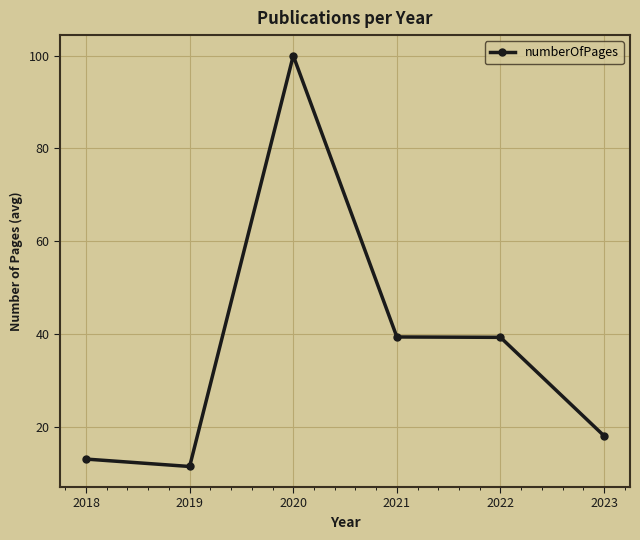

What is the difference between the maximum and second lowest values?

87.0